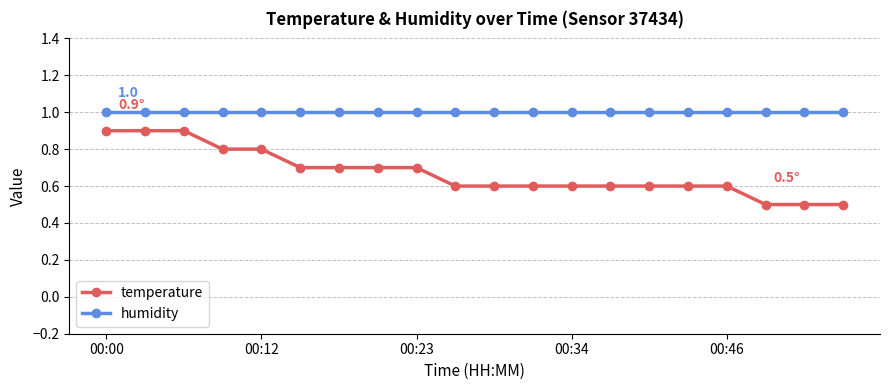

True or false: humidity and temperature intersect in this chart.

False